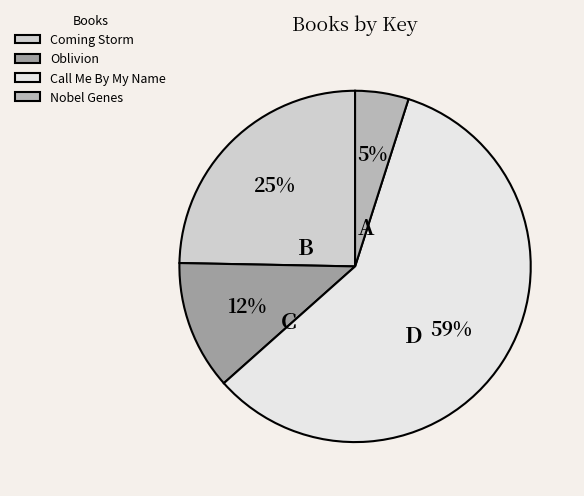

Is it true that Oblivion is 1% of the pie?

False